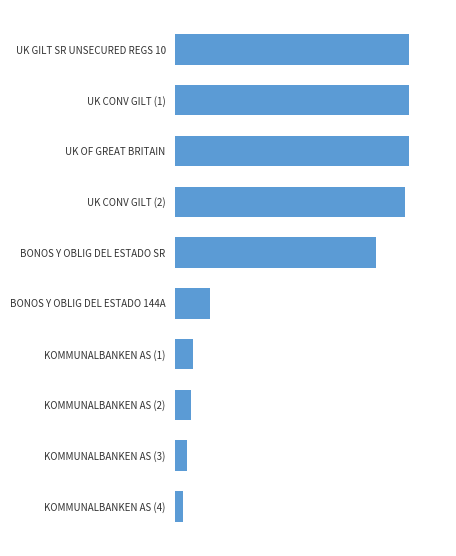

Does the chart contain any negative values?

No